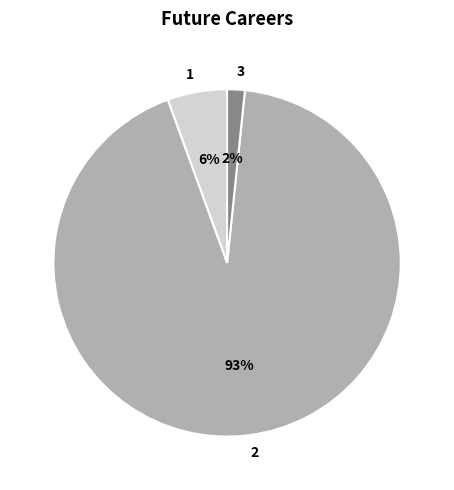

True or false: 3 accounts for 2% of the total.

True